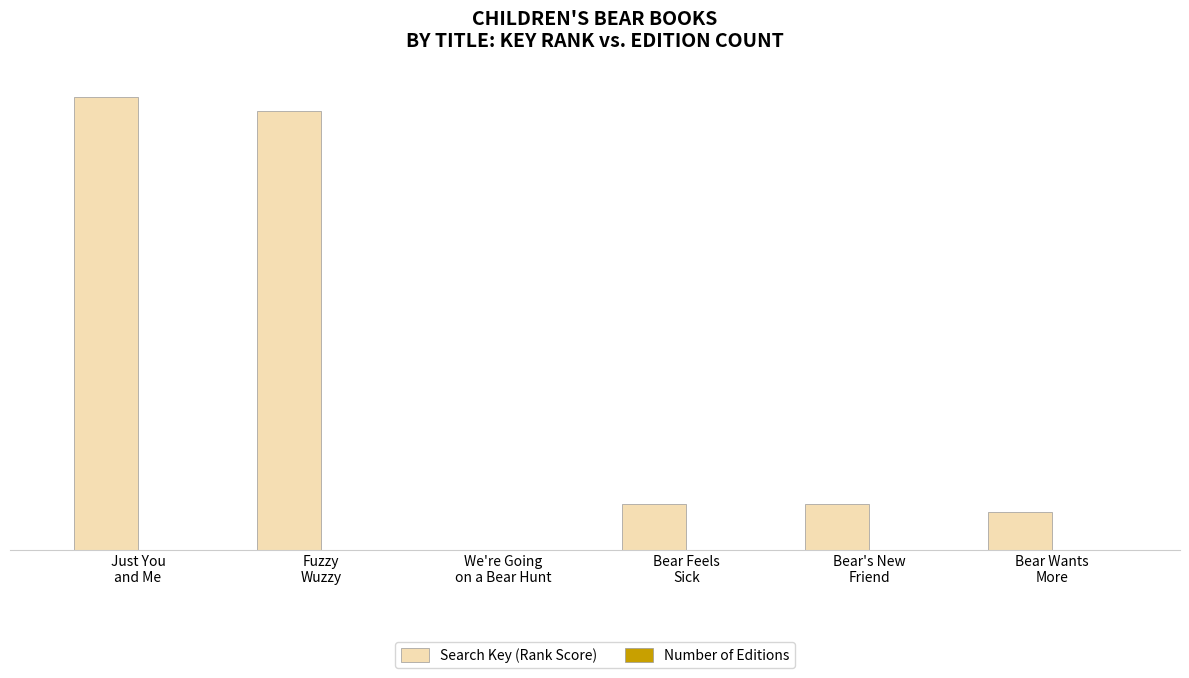

Is it true that Number of Editions equals 1 at Just You
and Me?

False